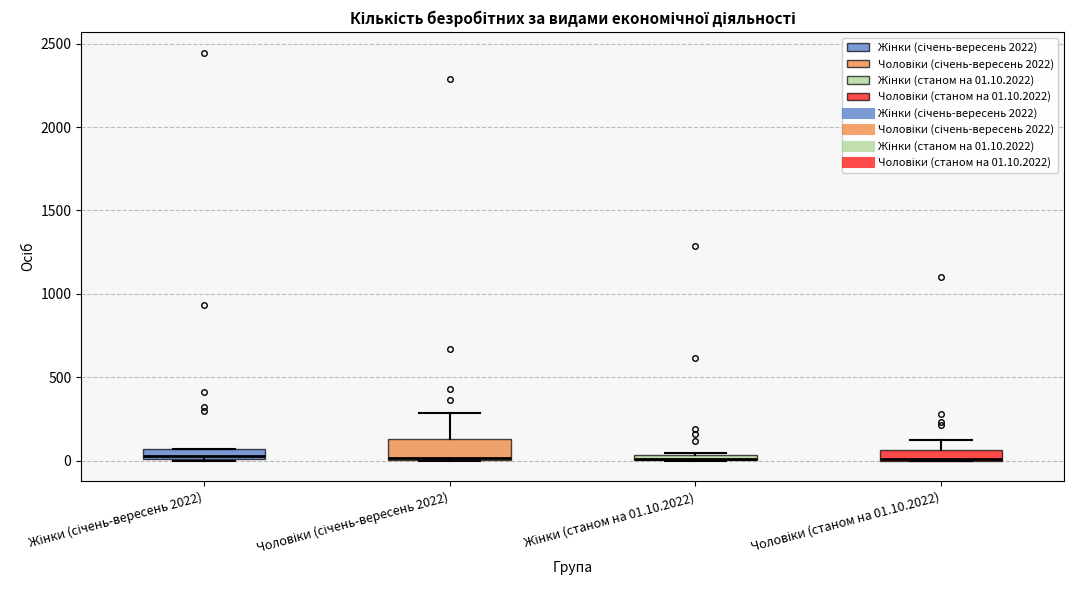

Comparing the boxes themselves (not the whiskers), which one is the tallest?

Чоловіки (січень-вересень 2022)